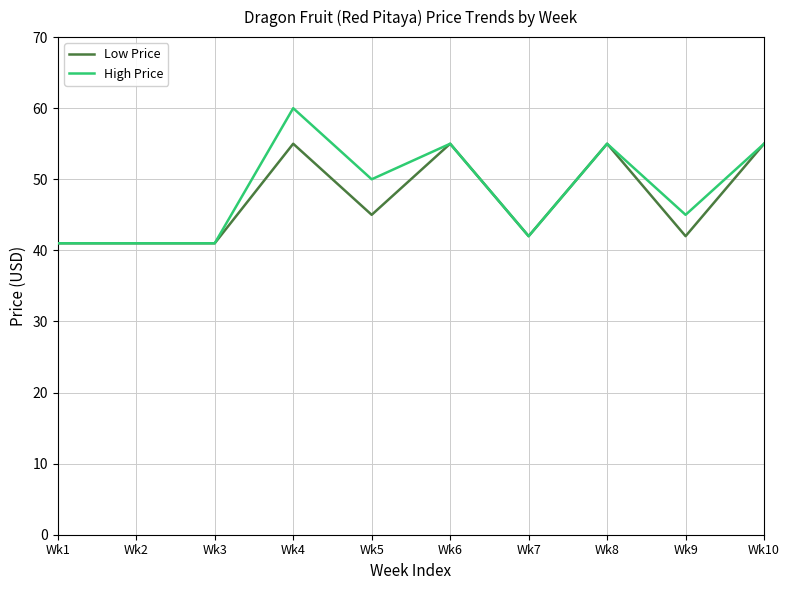

At which label does High Price reach its peak?

Wk4